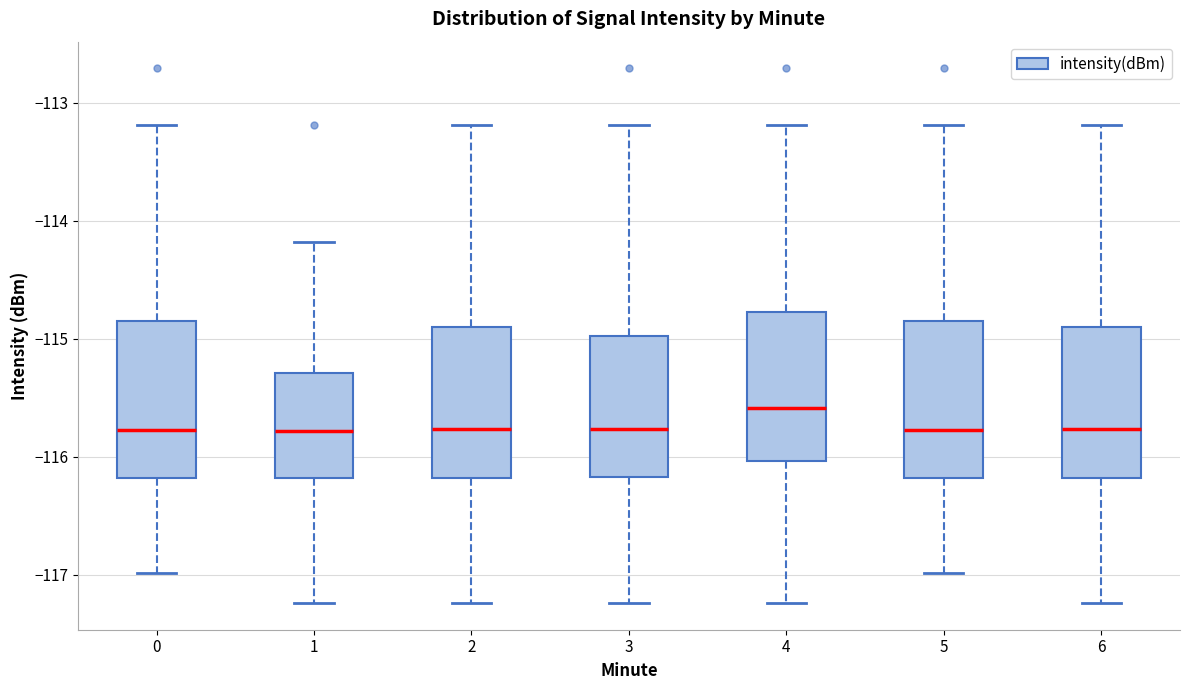

Reading left to right, read every box against the y-axis: the position of its median line, the range the box covers, and the ends of its whiskers. The values are not printed on the chart, so give them approximately, as read against the axis.

0: median -115.8, box -116.2 to -114.9, whiskers -117.0 to -113.2
1: median -115.8, box -116.2 to -115.3, whiskers -117.2 to -114.2
2: median -115.8, box -116.2 to -114.9, whiskers -117.2 to -113.2
3: median -115.8, box -116.2 to -115.0, whiskers -117.2 to -113.2
4: median -115.6, box -116.0 to -114.8, whiskers -117.2 to -113.2
5: median -115.8, box -116.2 to -114.9, whiskers -117.0 to -113.2
6: median -115.8, box -116.2 to -114.9, whiskers -117.2 to -113.2